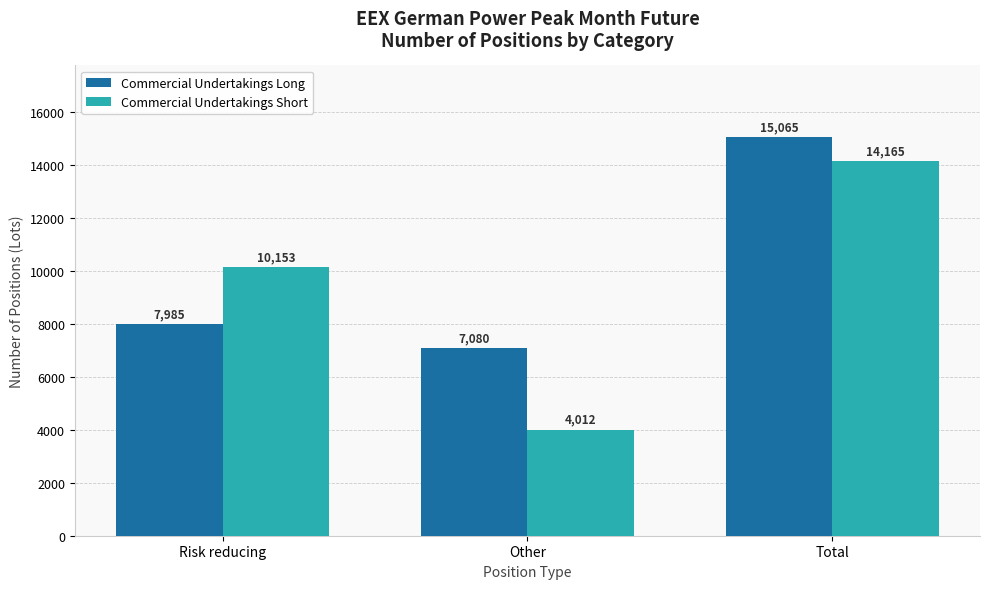

True or false: Commercial Undertakings Long has a value of 7080 at Other.

True